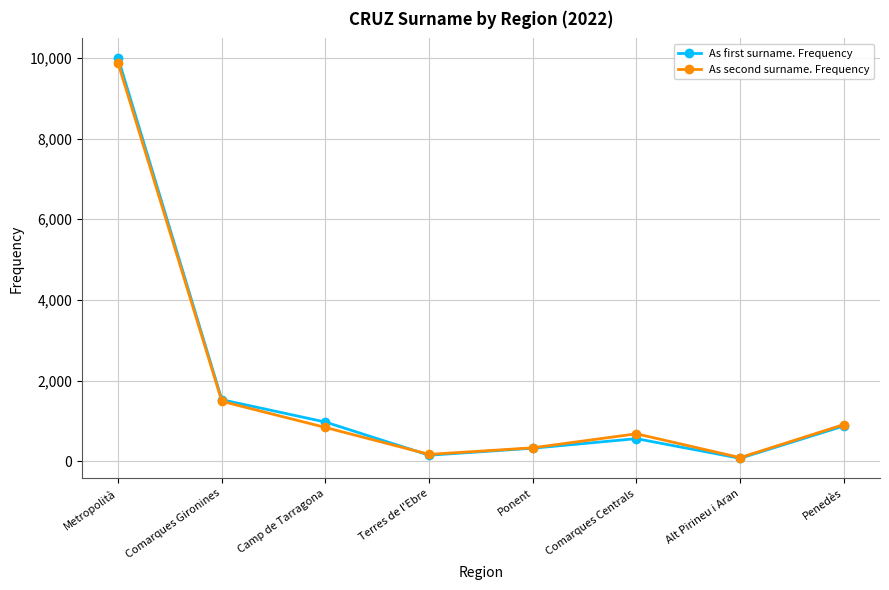

Rank the series at Comarques Centrals from highest to lowest value.

As second surname. Frequency, As first surname. Frequency